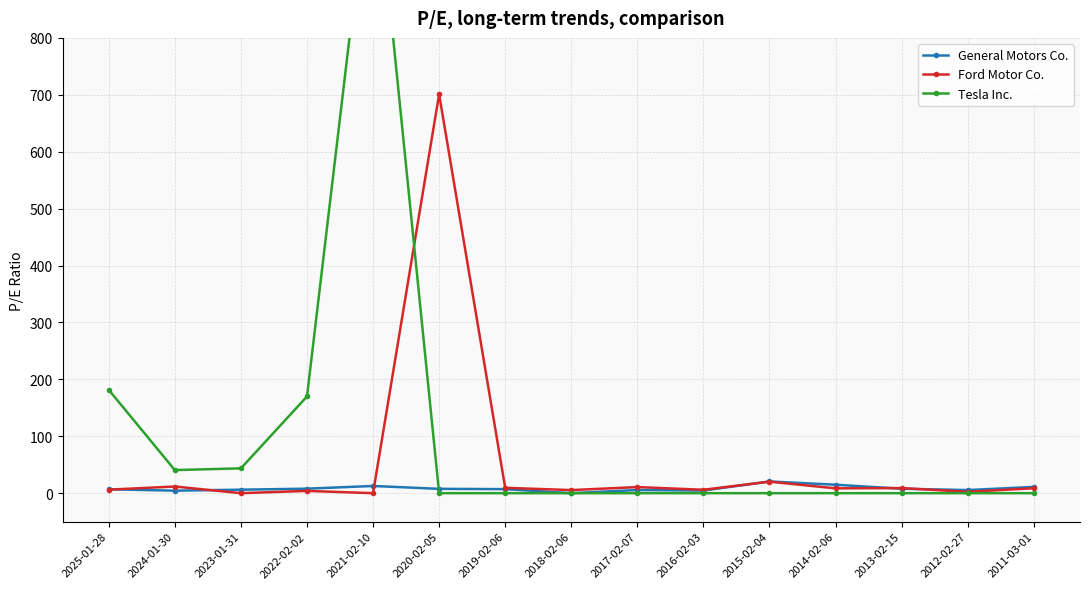

What is the label of the 9th point from the right?

2019-02-06